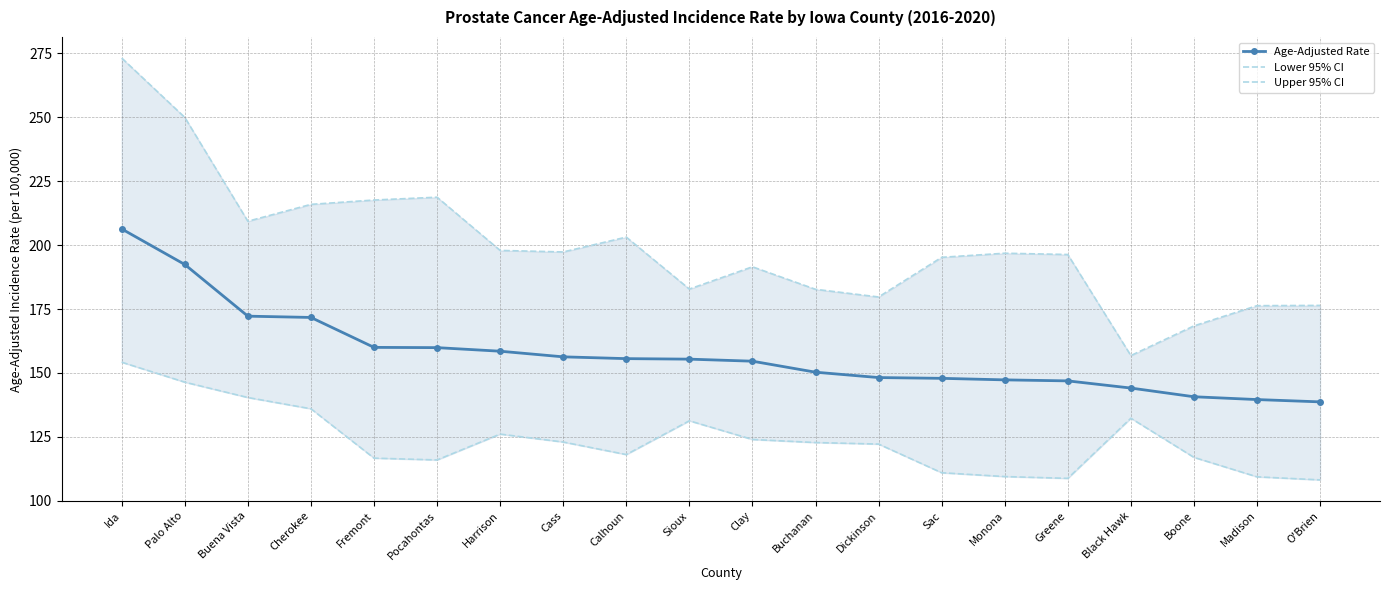

What is the difference between the Lower 95% CI values at Monona and Sac?

1.5